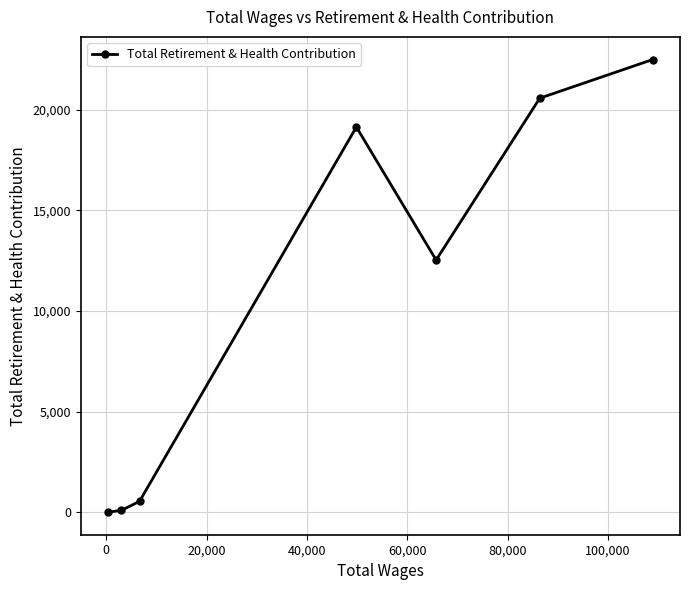

What is the sum of all values?

75374